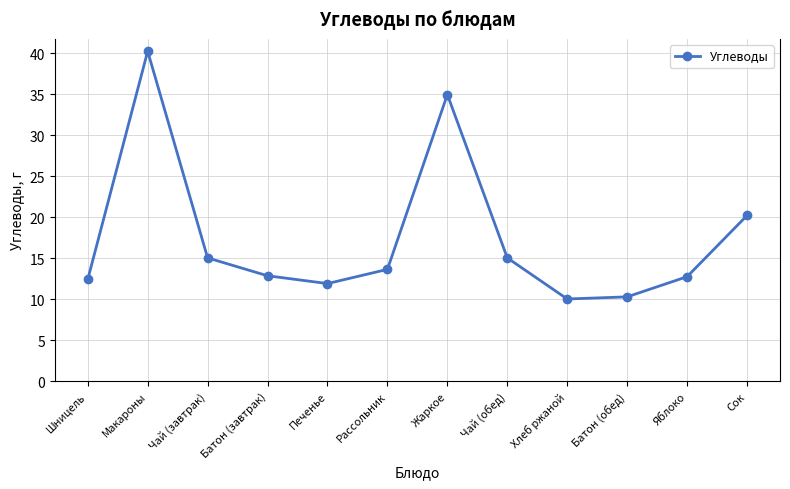

What is the value of the 6th point from the left?

13.6